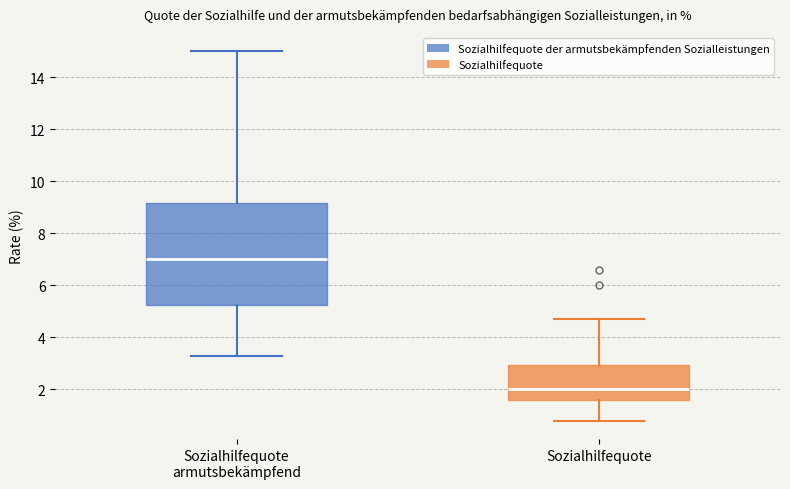

Reading left to right, read every box against the y-axis: the position of its median line, the range the box covers, and the ends of its whiskers. The values are not printed on the chart, so give them approximately, as read against the axis.

Sozialhilfequote armutsbekämpfend: median 7.0, box 5.2 to 9.2, whiskers 3.4 to 15.0
Sozialhilfequote: median 2.0, box 1.6 to 3.0, whiskers 0.8 to 4.8